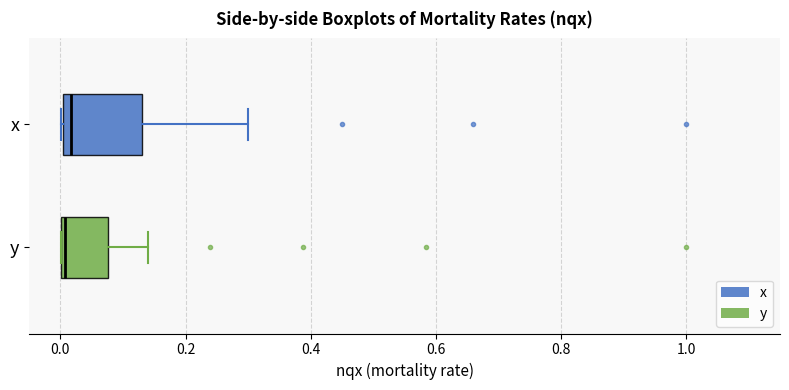

Where is the right edge of the box for x on the x-axis? The values are not printed on the chart, so give them approximately, as read against the axis.

0.14